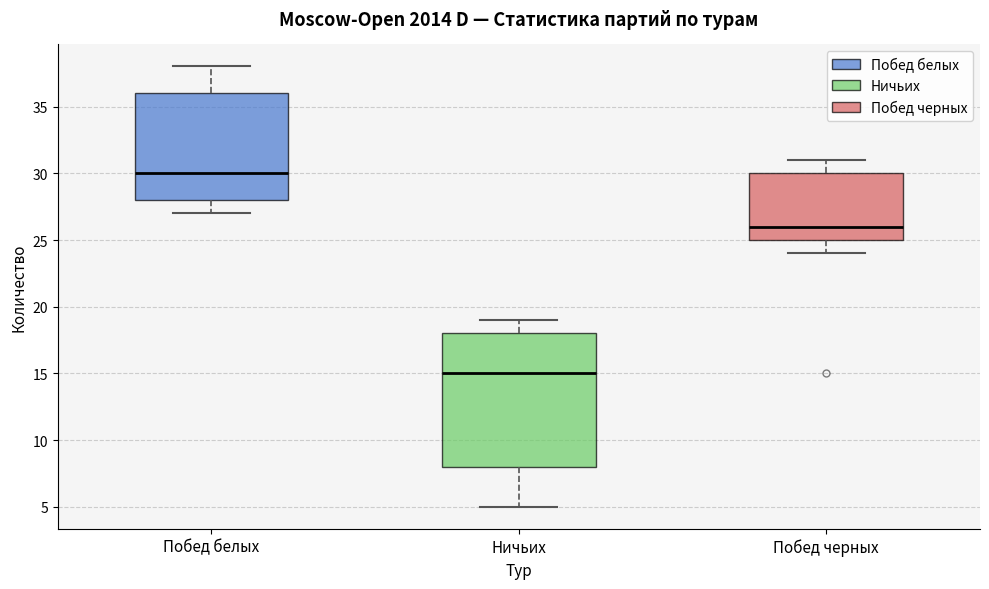

Where is the lower edge of the box for Побед белых on the y-axis? The values are not printed on the chart, so give them approximately, as read against the axis.

28